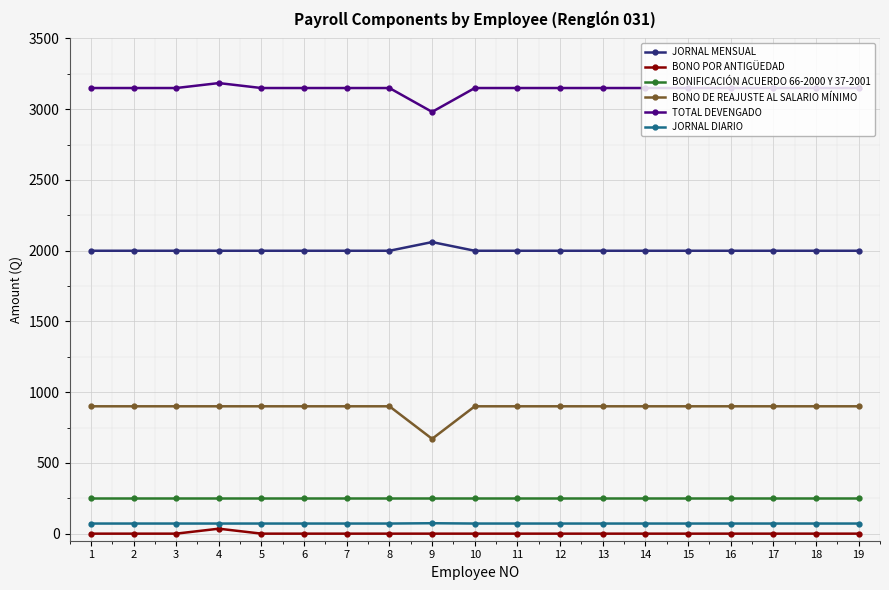

What is the average value of the TOTAL DEVENGADO series?

3142.2